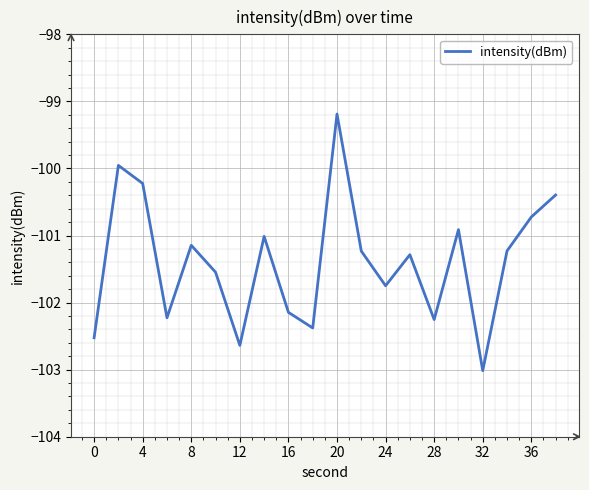

What is the difference between the maximum and minimum values?

3.8